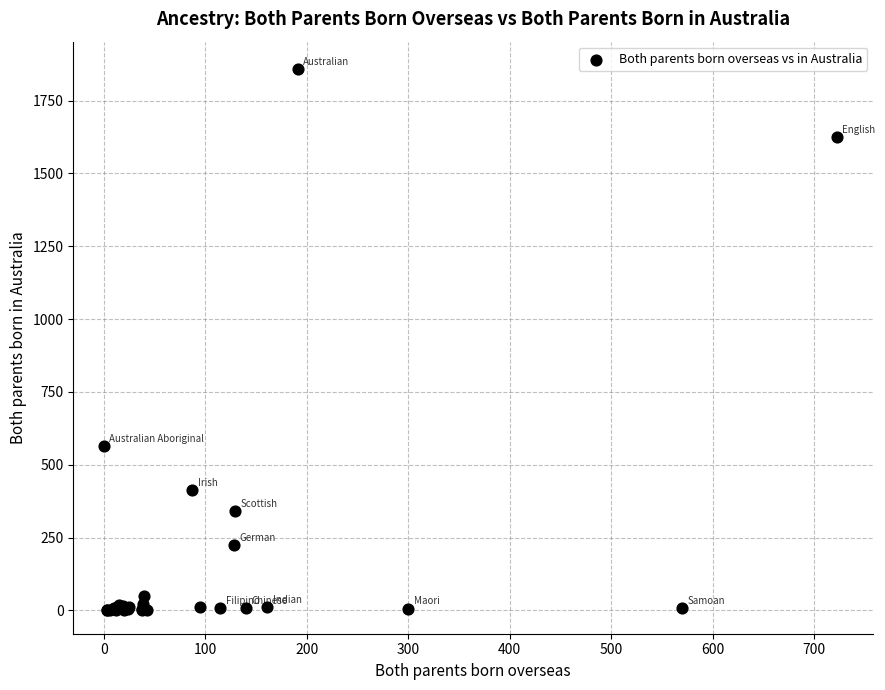

What Y value in the scatter plot is closest to 929?

564